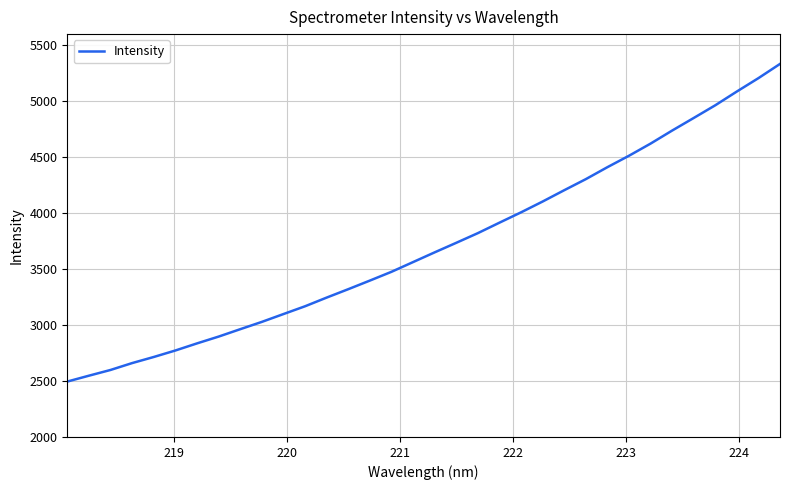

What is the minimum value shown in the chart?

2495.2